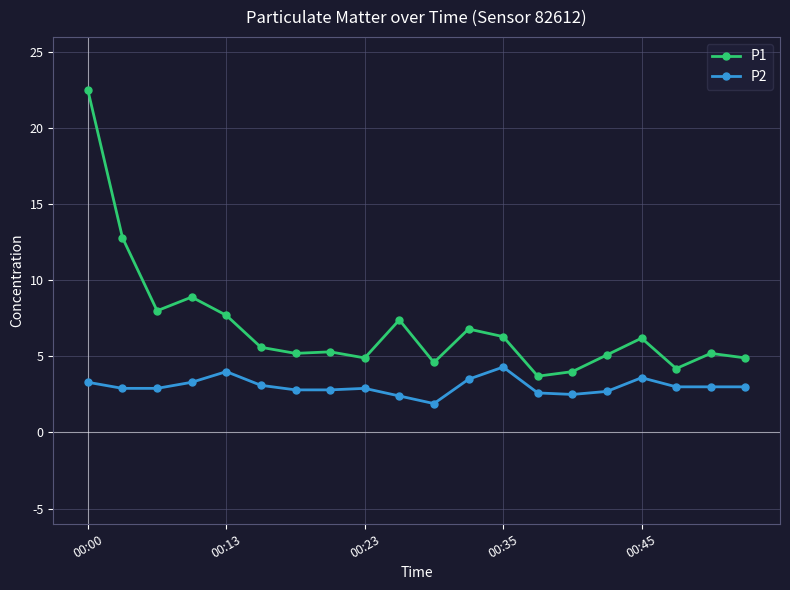

What is the value of the P2 point at the 8th from the left?

2.8